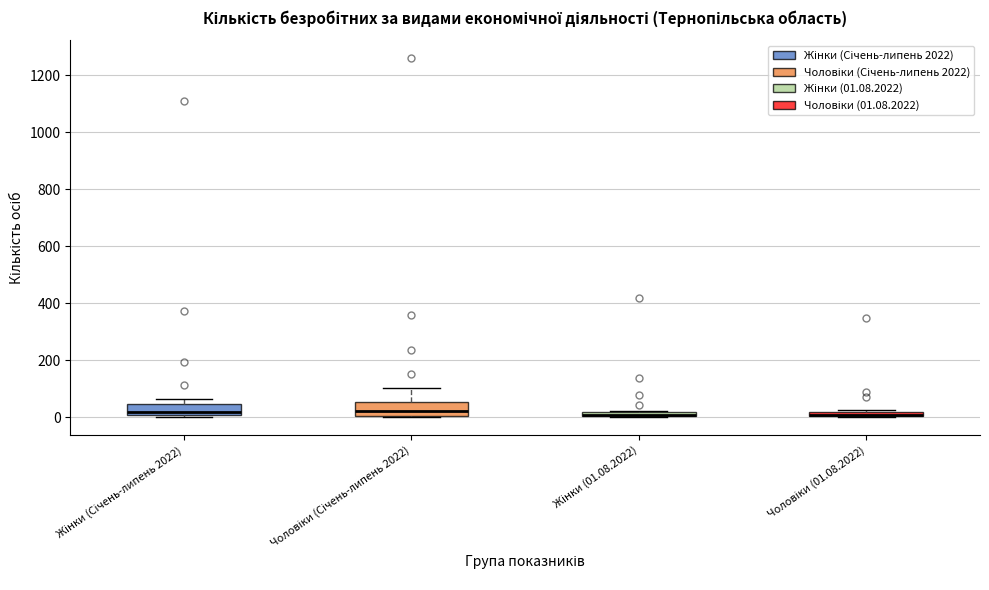

Where is the lower edge of the box for Жінки (Січень-липень 2022) on the y-axis? The values are not printed on the chart, so give them approximately, as read against the axis.

0